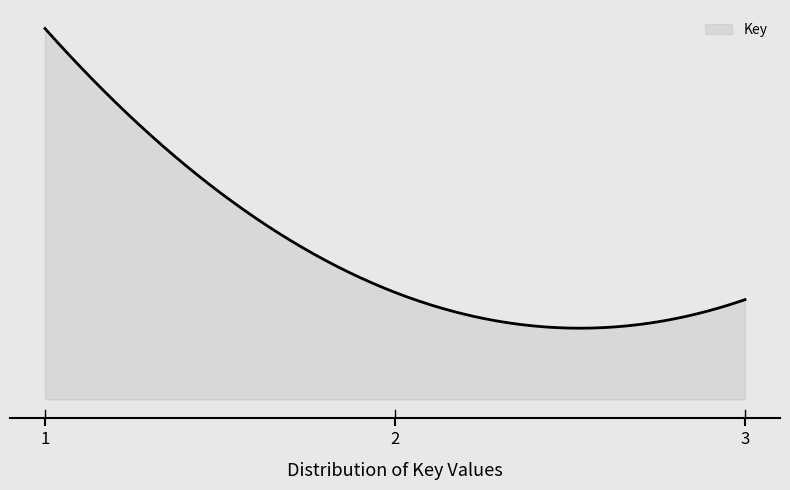

Is this an area chart (filled region under the line)?

Yes